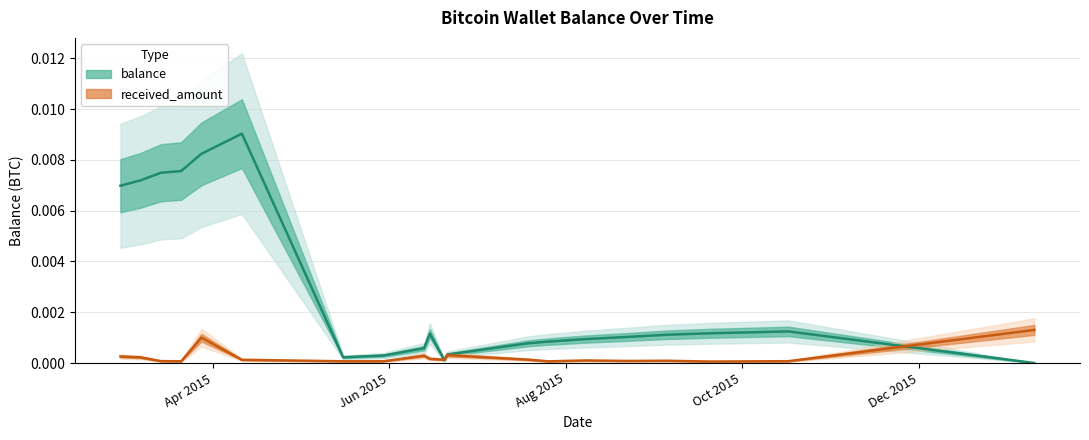

What is the label of the 16th point from the left?

2015-08-22